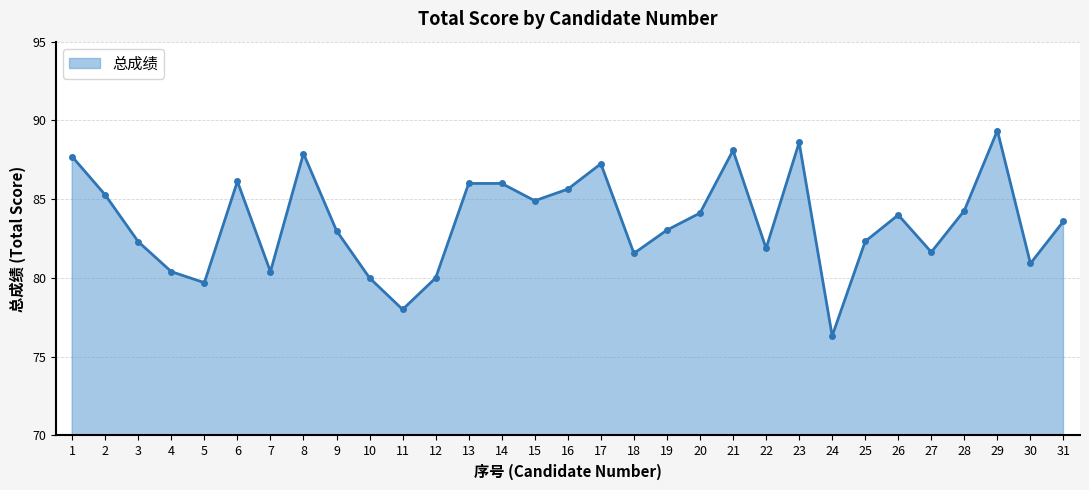

What is the difference between the values at 6 and 8?

1.8